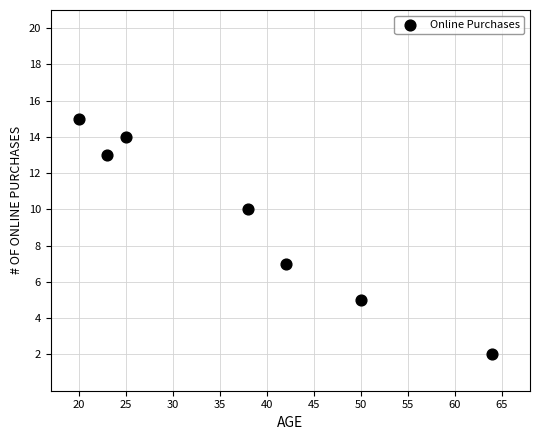

What is the range of Y values (max minus min)?

13